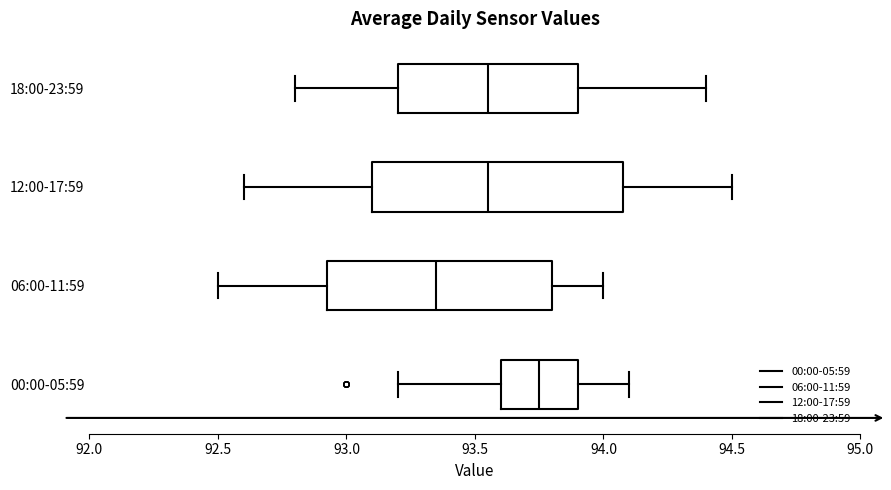

Which box's median line is the furthest to the left?

06:00-11:59